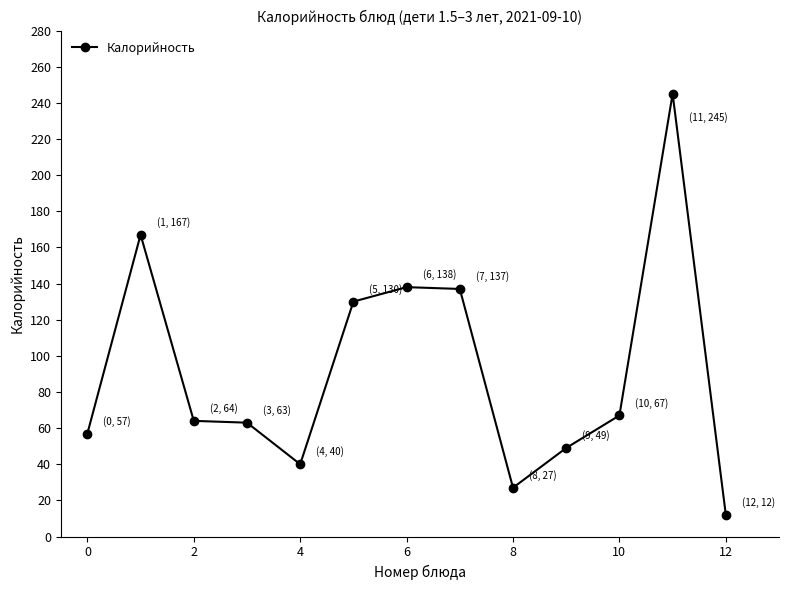

Count the number of data series in this chart.

1